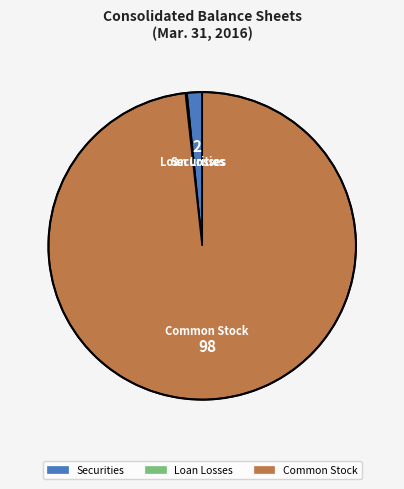

Is there a majority slice in this chart?

Yes